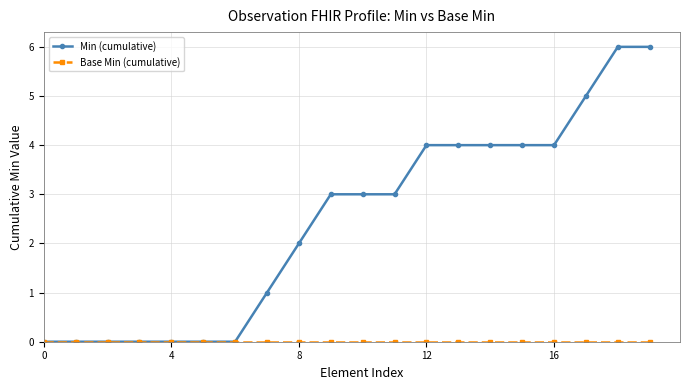

Which series has the largest total across all categories?

Min (cumulative)